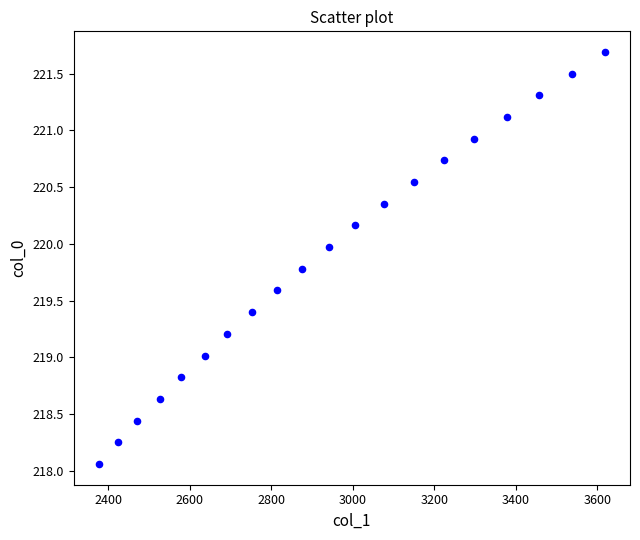

What is the range of Y values (max minus min)?

3.6